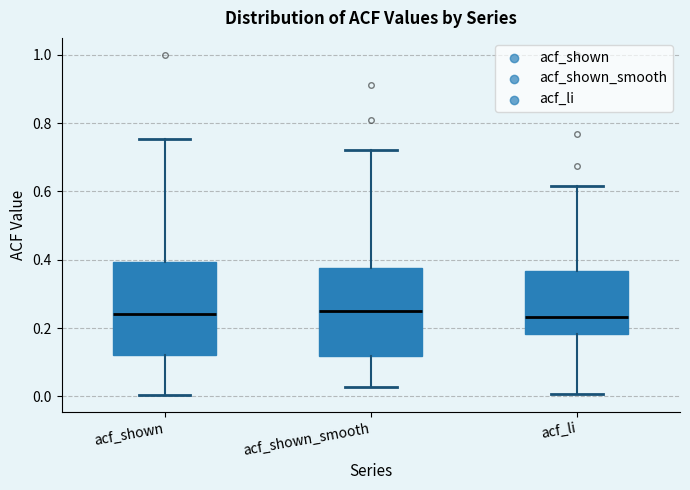

Reading left to right, read every box against the y-axis: the position of its median line, the range the box covers, and the ends of its whiskers. The values are not printed on the chart, so give them approximately, as read against the axis.

acf_shown: median 0.24, box 0.12 to 0.40, whiskers 0.00 to 0.76
acf_shown_smooth: median 0.26, box 0.12 to 0.38, whiskers 0.02 to 0.72
acf_li: median 0.24, box 0.18 to 0.36, whiskers 0.00 to 0.62